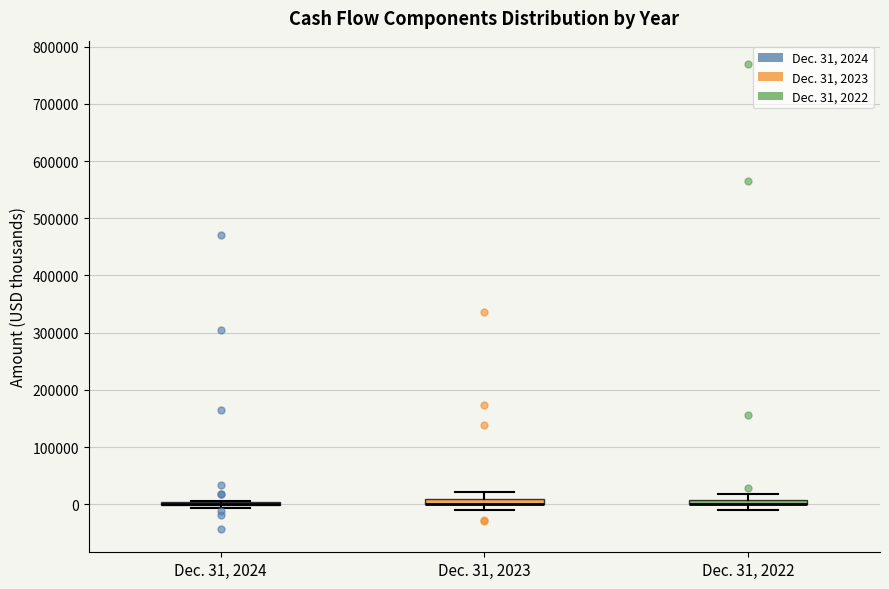

Where is the upper edge of the box for Dec. 31, 2022 on the y-axis? The values are not printed on the chart, so give them approximately, as read against the axis.

10000